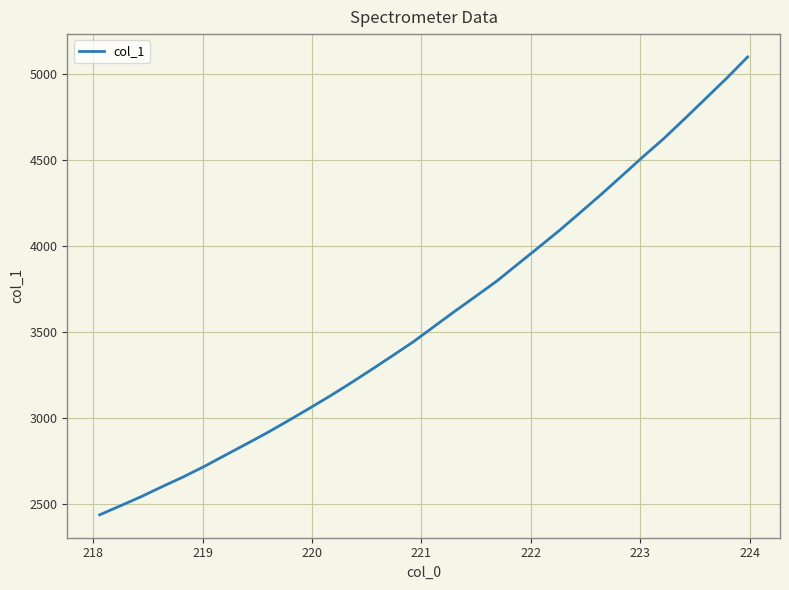

What is the difference between the maximum and minimum values?

2660.8